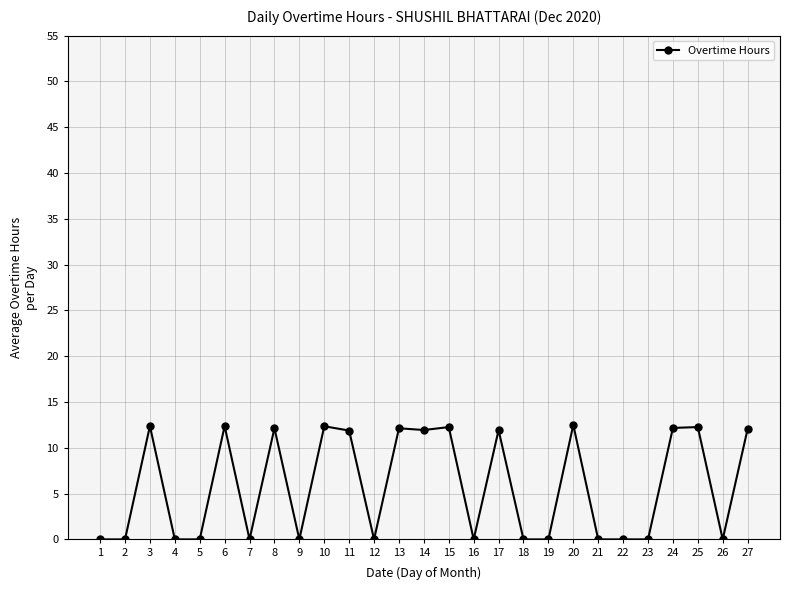

How many distinct data groups are displayed?

1